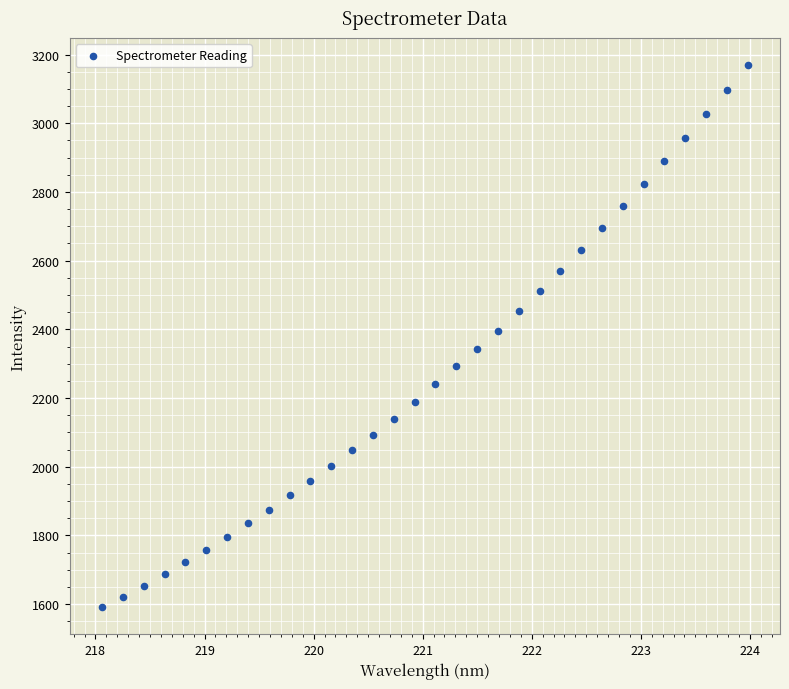

What is the range of Y values (max minus min)?

1578.1